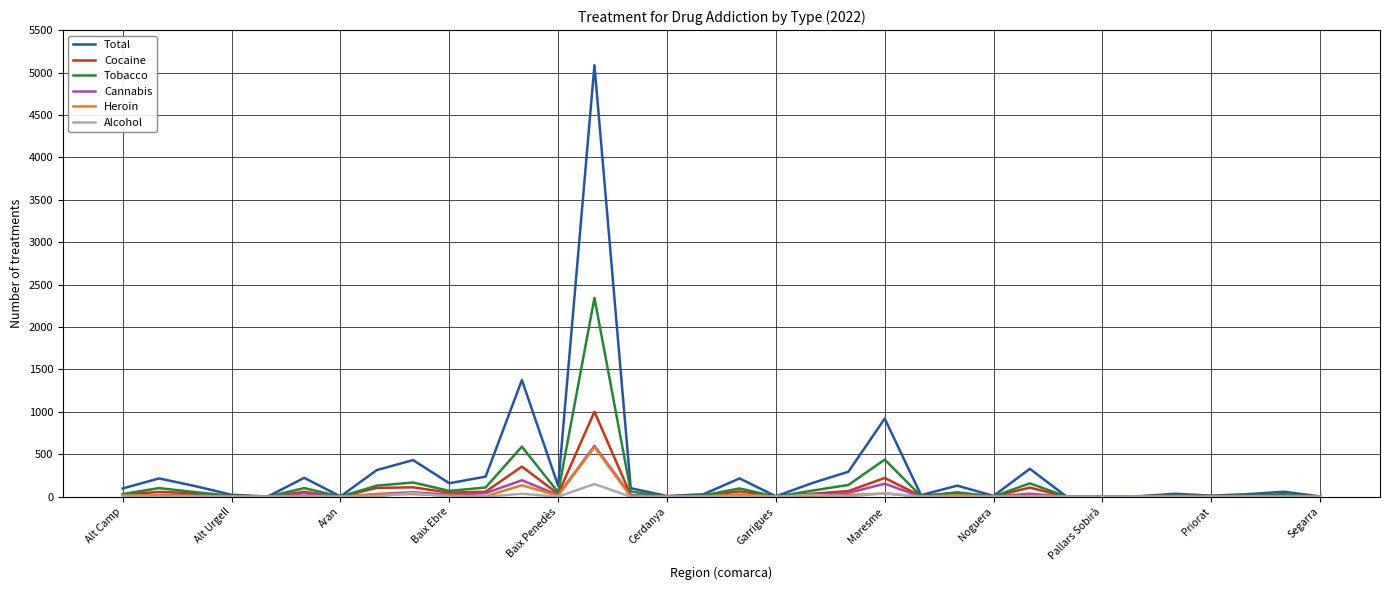

Which series has the largest range (max minus min)?

Total